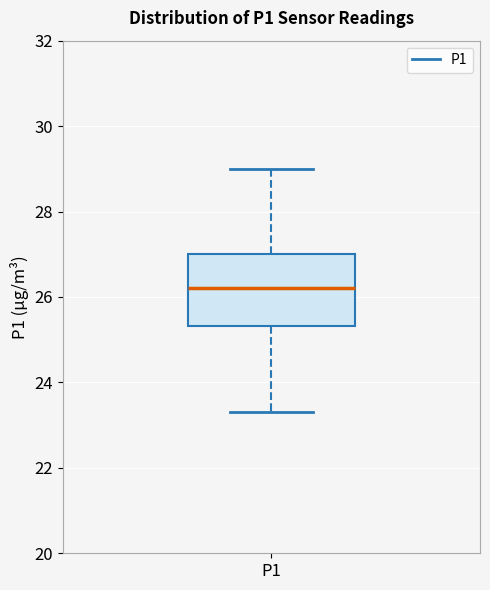

Read this box plot against the y-axis: the position of the median line, the range covered by the box, and the ends of both whiskers. The values are not printed on the chart, so give them approximately, as read against the axis.

median 26.2, box 25.4 to 27.0, whiskers 23.4 to 29.0